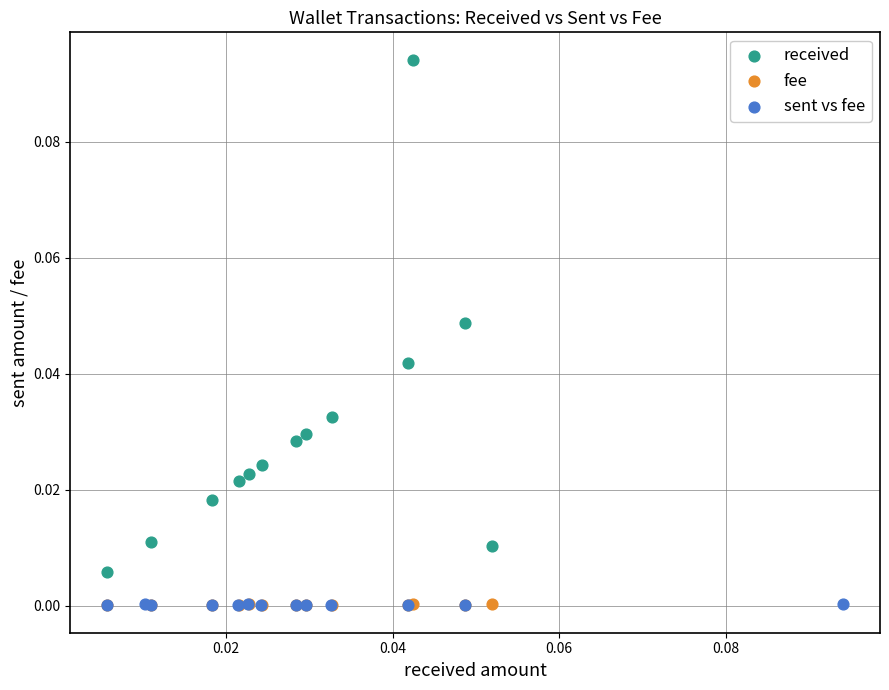

Which series contains the highest Y value?

received